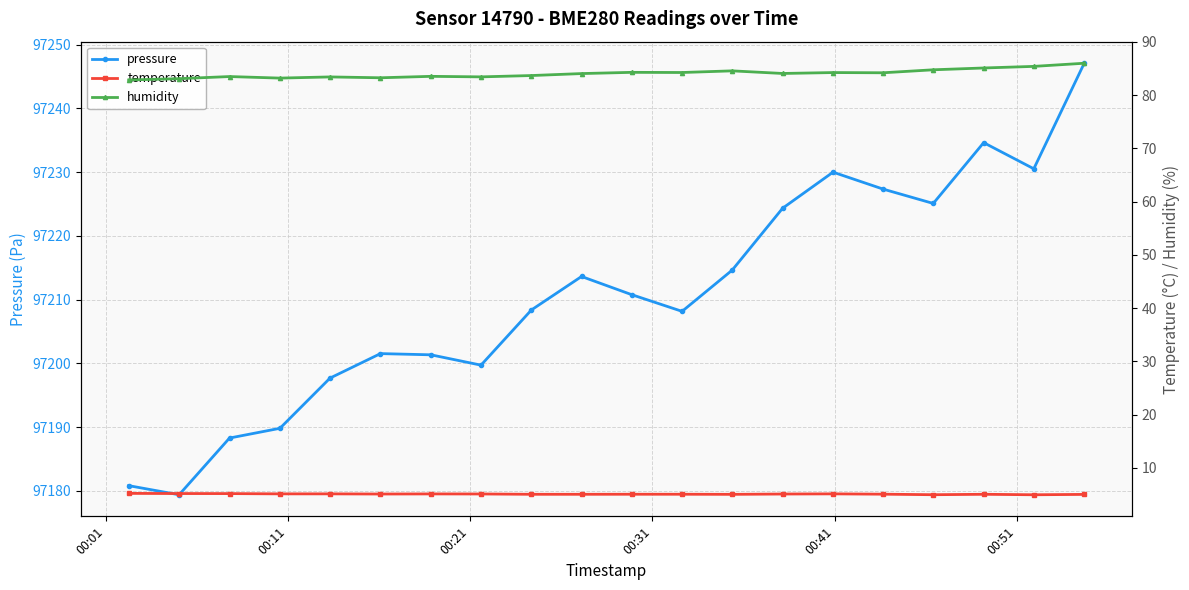

What is the value of the pressure point at the 11th from the left?

97210.8